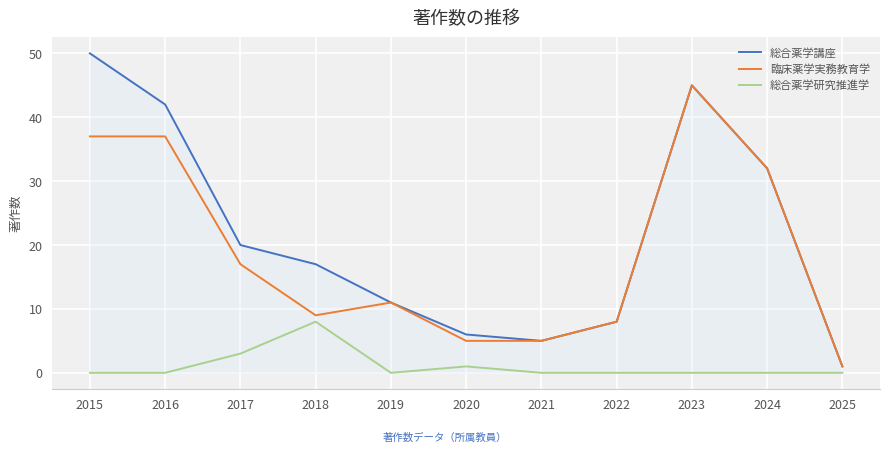

At how many categories does at least one series exceed 7?

8